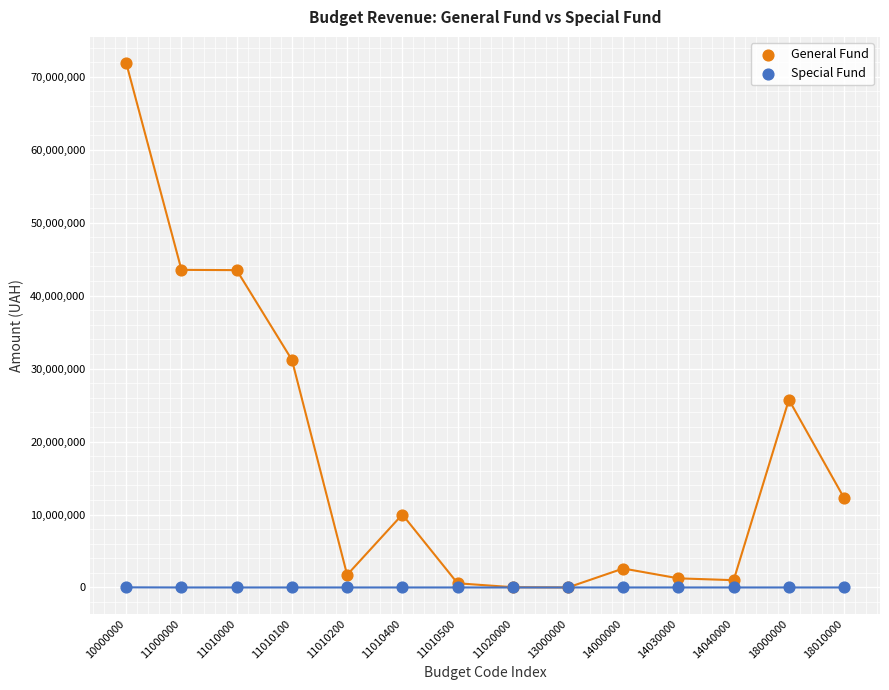

Across all series, what Y value is closest to 35940525?

31200000